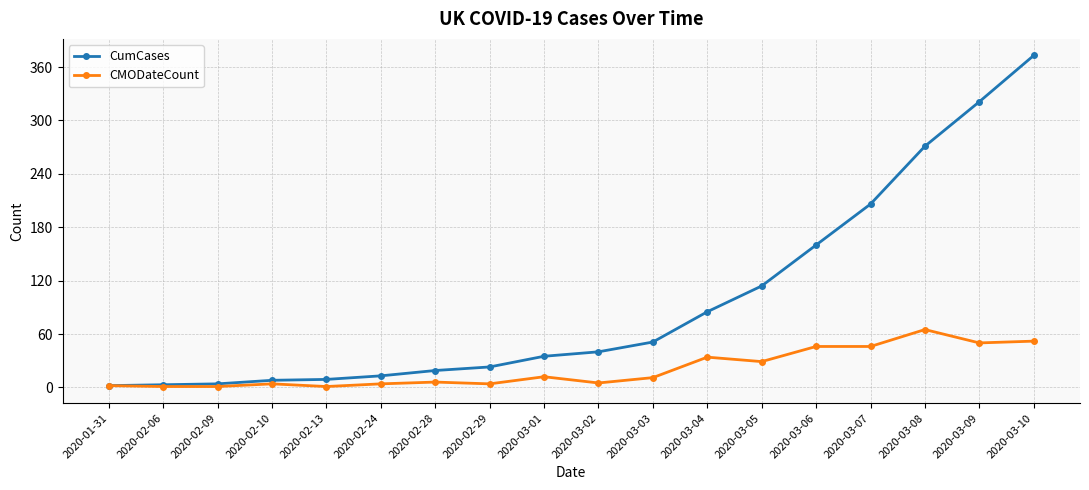

The value of CumCases at 2020-03-08 is 363. True or false?

False